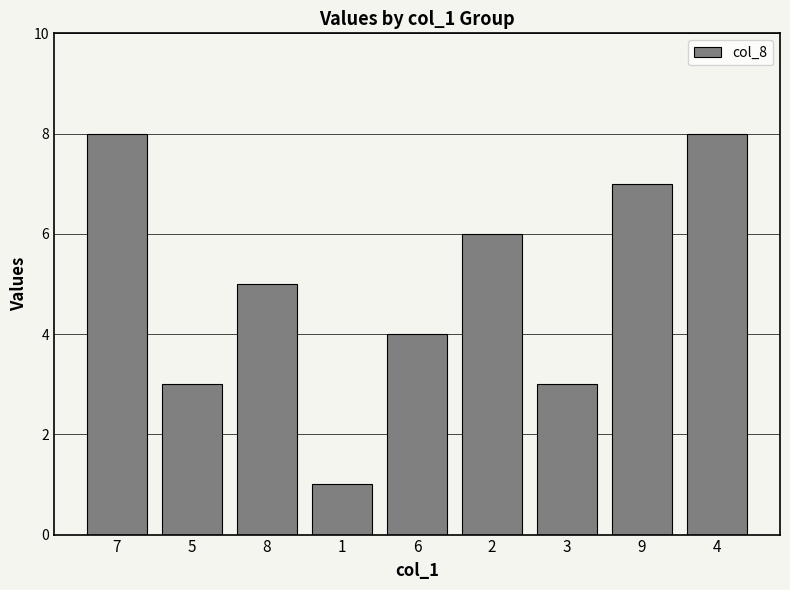

What is the greatest value displayed?

8